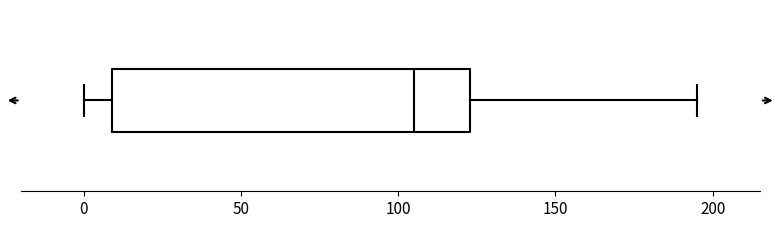

Transcribe this box plot: give where the median line is, the range the box spans, and where the two whiskers end, as read against the x-axis. The values are not printed on the chart, so give them approximately, as read against the axis.

median 105, box 10 to 125, whiskers 0 to 195